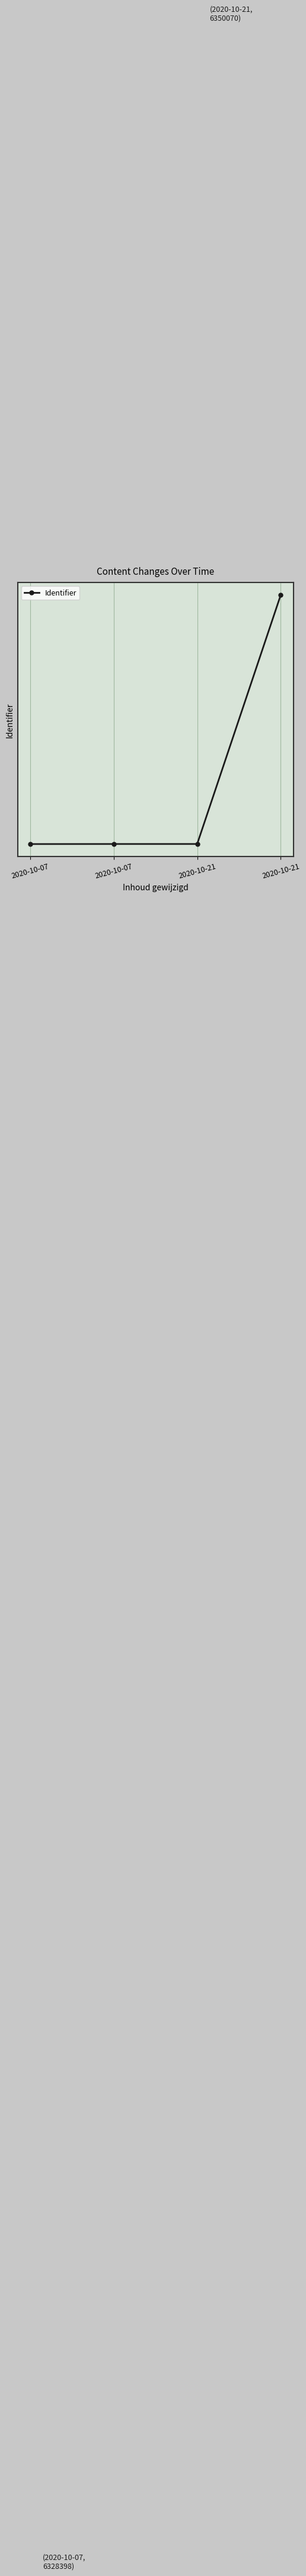

True or false: the data has more than 1 interior local peaks.

False